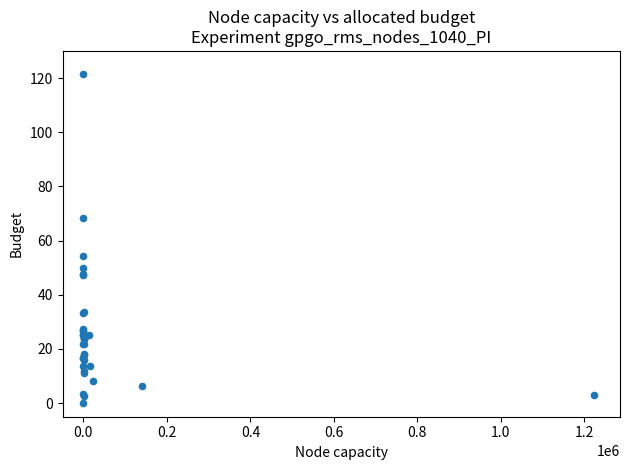

What Y value in the scatter plot is closest to 60?

54.3